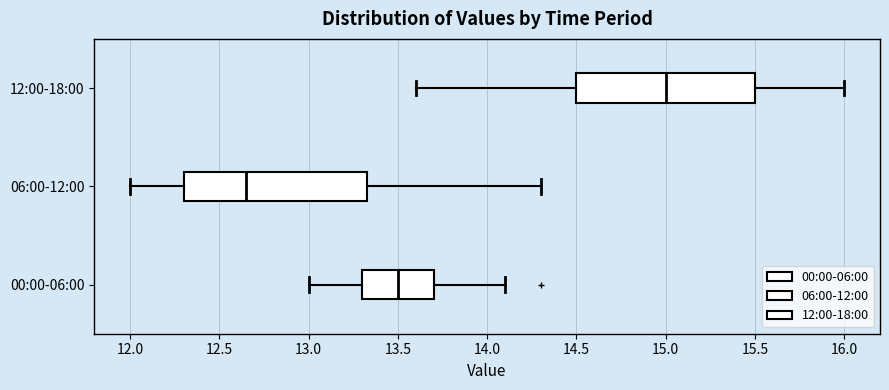

Which box has the furthest to the right median line?

12:00-18:00